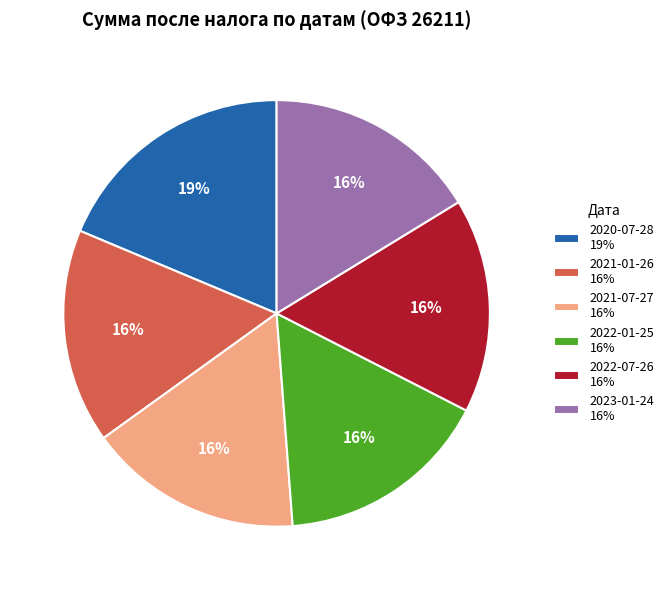

Which has a higher value, 2020-07-28 or 2022-07-26?

2020-07-28